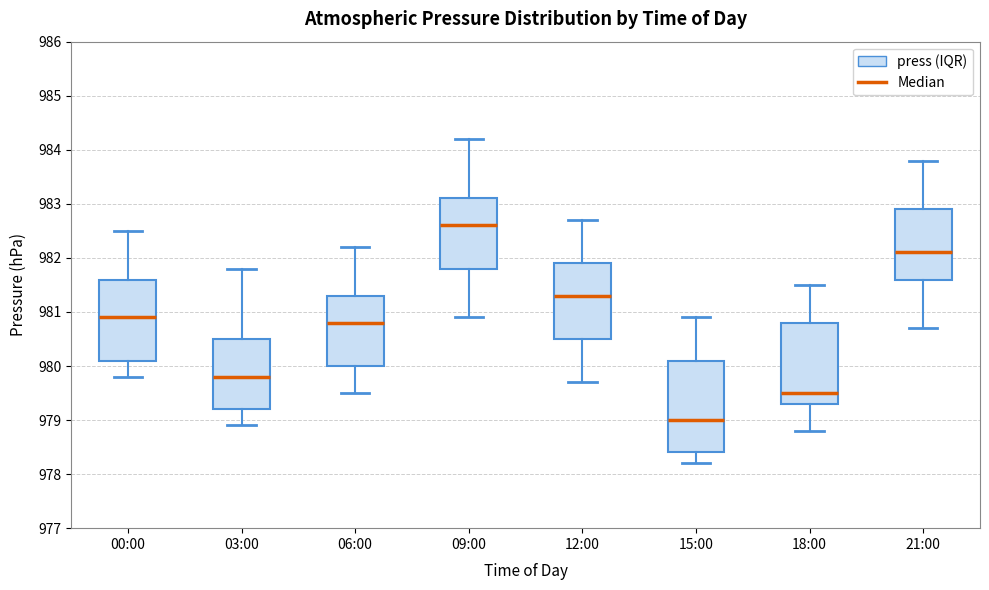

Reading left to right, transcribe this box plot: for each box, give where its median line is, the range the box spans, and where its two whiskers end, as read against the y-axis. The values are not printed on the chart, so give them approximately, as read against the axis.

00:00: median 980.9, box 980.1 to 981.6, whiskers 979.8 to 982.5
03:00: median 979.8, box 979.2 to 980.5, whiskers 978.9 to 981.8
06:00: median 980.8, box 980.0 to 981.3, whiskers 979.5 to 982.2
09:00: median 982.6, box 981.8 to 983.1, whiskers 980.9 to 984.2
12:00: median 981.3, box 980.5 to 981.9, whiskers 979.7 to 982.7
15:00: median 979.0, box 978.4 to 980.1, whiskers 978.2 to 980.9
18:00: median 979.5, box 979.3 to 980.8, whiskers 978.8 to 981.5
21:00: median 982.1, box 981.6 to 982.9, whiskers 980.7 to 983.8